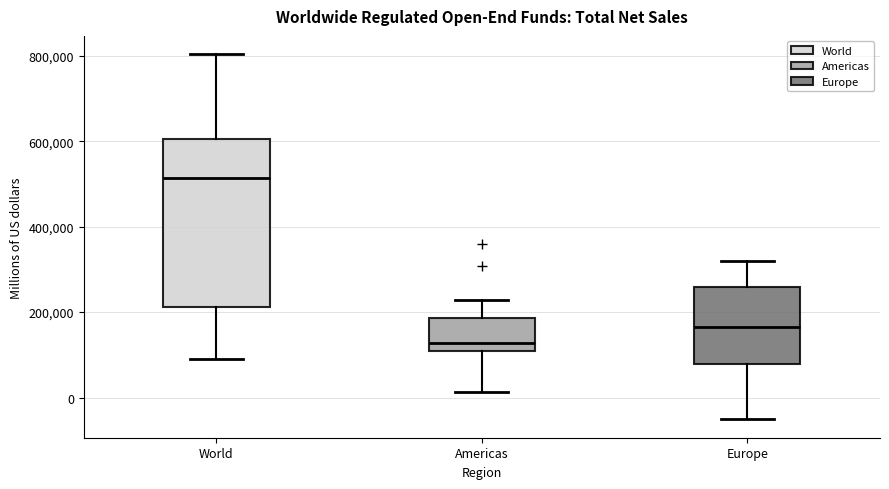

Reading left to right, read every box against the y-axis: the position of its median line, the range the box covers, and the ends of its whiskers. The values are not printed on the chart, so give them approximately, as read against the axis.

World: median 520000, box 220000 to 600000, whiskers 100000 to 800000
Americas: median 120000, box 100000 to 180000, whiskers 20000 to 220000
Europe: median 160000, box 80000 to 260000, whiskers -60000 to 320000